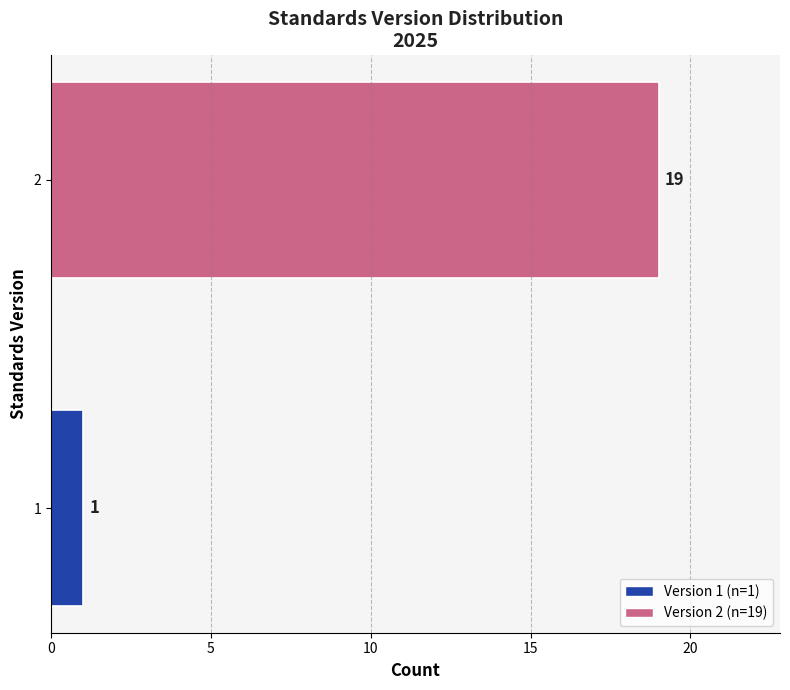

Reading bottom to top, transcribe all the data shown in this chart.

1	19